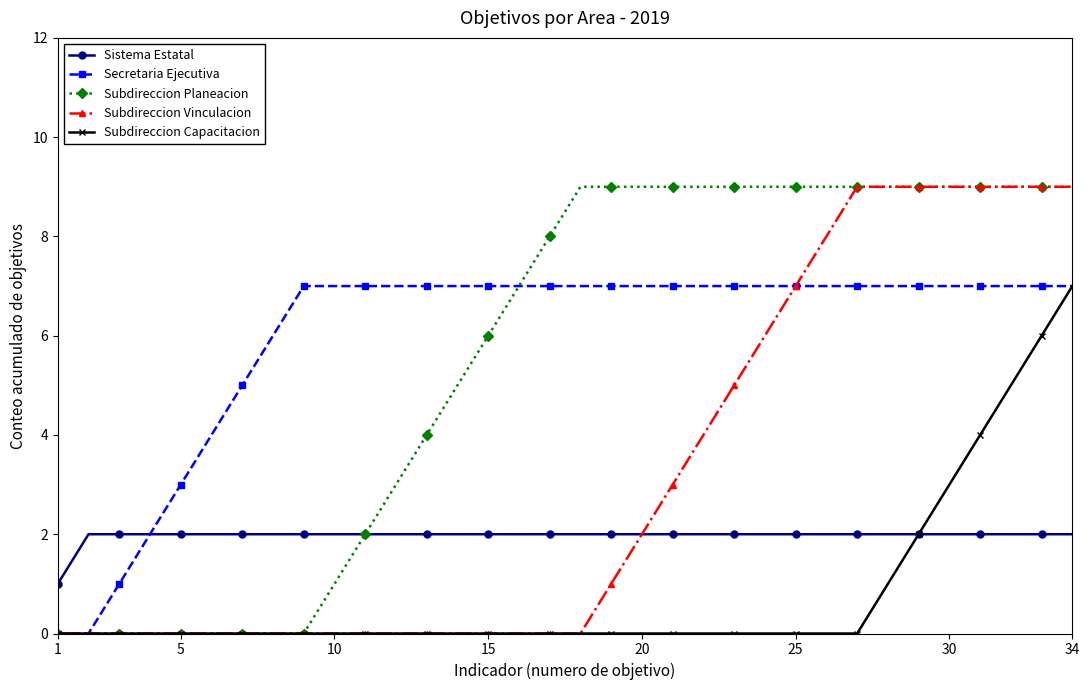

What is the value of the Sistema Estatal point at the 33rd from the left?

2